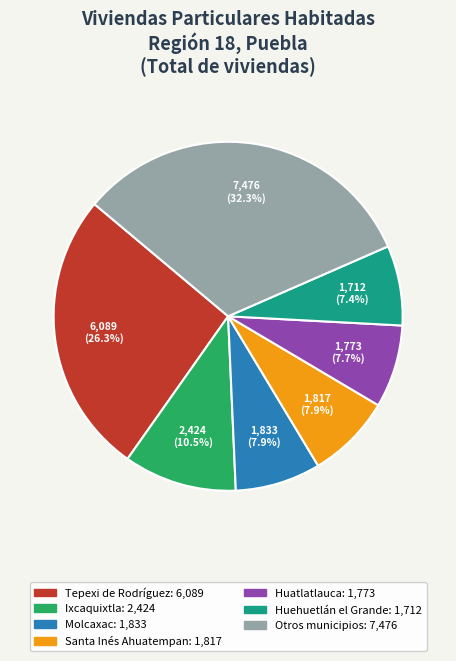

Does any single category account for the majority?

No